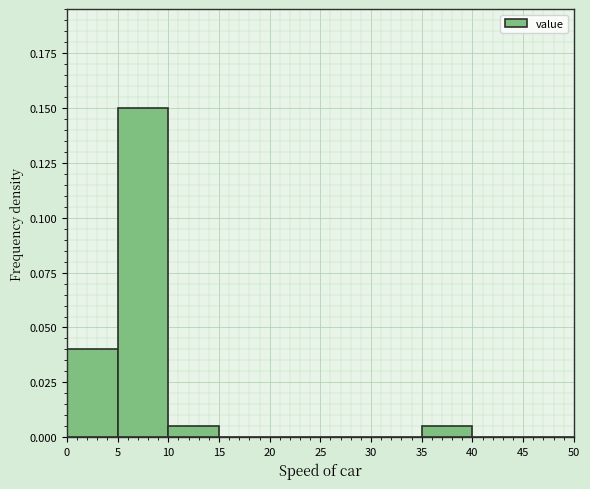

Reading left to right, transcribe this chart: for each bar, give the range it covers on the x-axis and its height. The values are not printed on the chart, so give them approximately, as read against the axis.

0 to 5: 0.040
5 to 10: 0.150
10 to 15: 0.005
15 to 20: 0
20 to 25: 0
25 to 30: 0
30 to 35: 0
35 to 40: 0.005
40 to 45: 0
45 to 50: 0